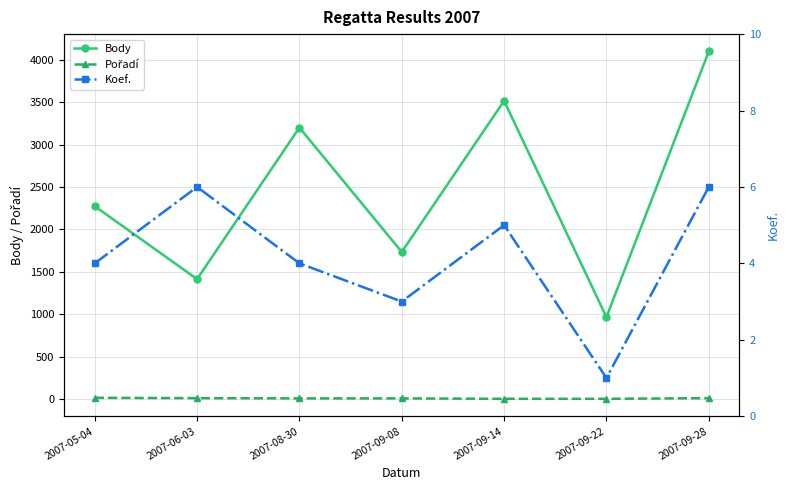

What is the value of the Koef. point at the 7th from the left?

6